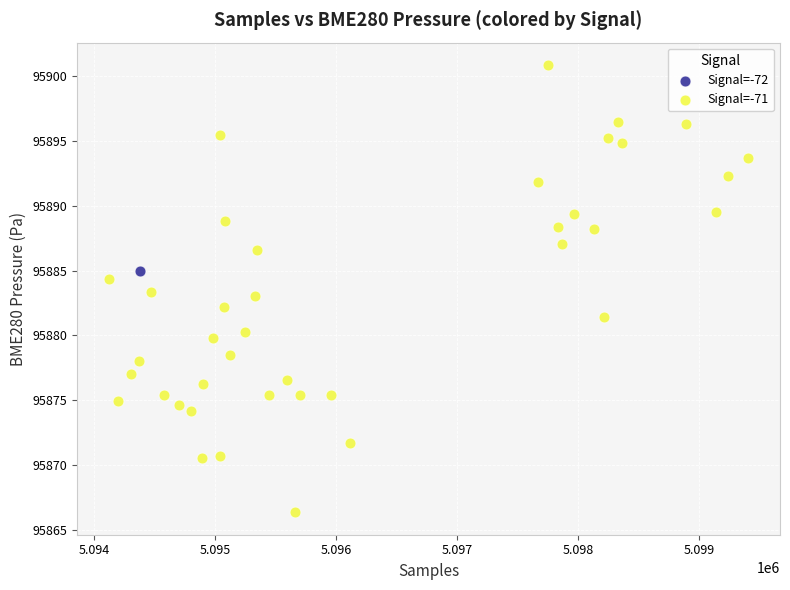

What are all the series names shown in the legend?

Signal=-72, Signal=-71